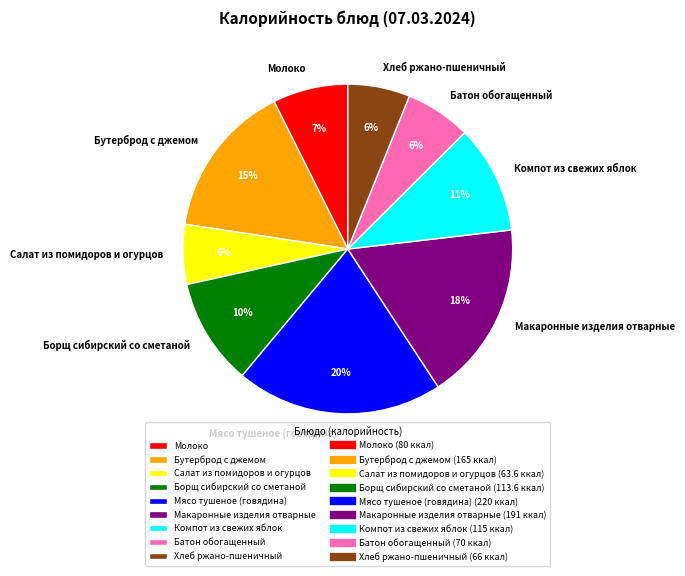

The Макаронные изделия отварные slice represents 18% of the pie. True or false?

True